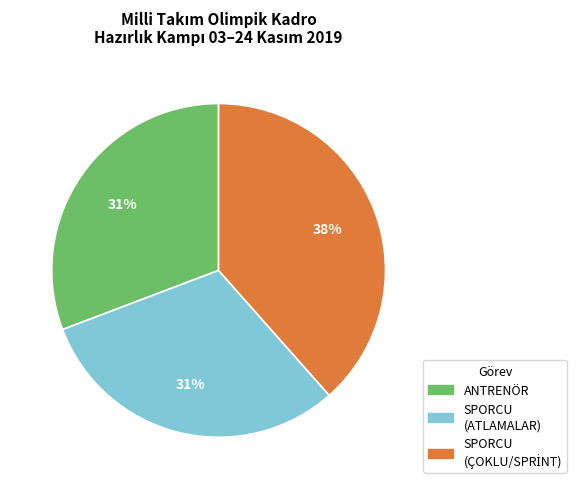

Is there a majority slice in this chart?

No